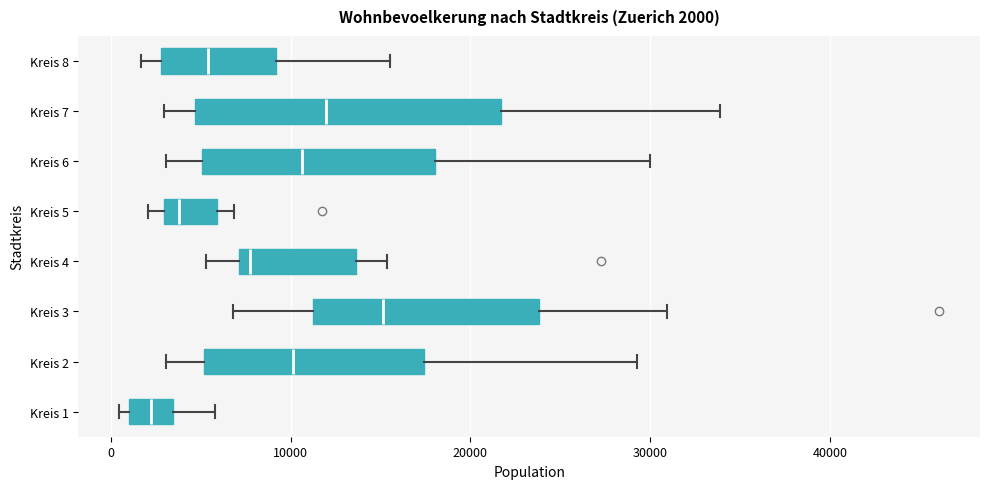

Comparing the boxes themselves (not the whiskers), which one is the widest?

Kreis 7